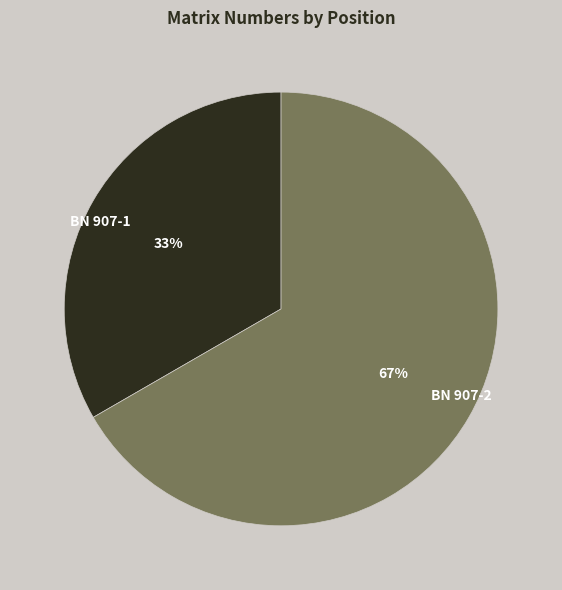

What is the ratio of the value at BN 907-2 to the value at BN 907-1?

2.0